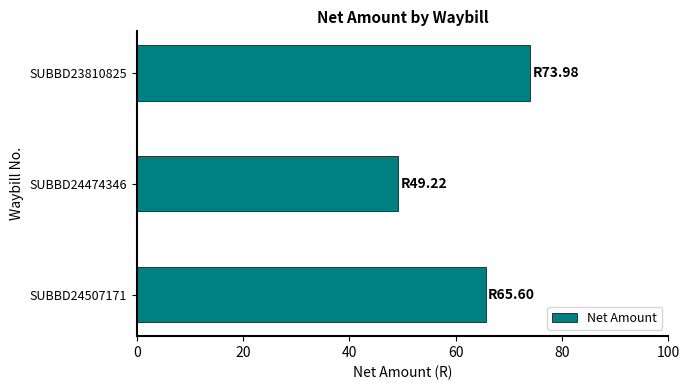

Reading top to bottom, transcribe all the data shown in this chart.

74.0	49.2	65.6